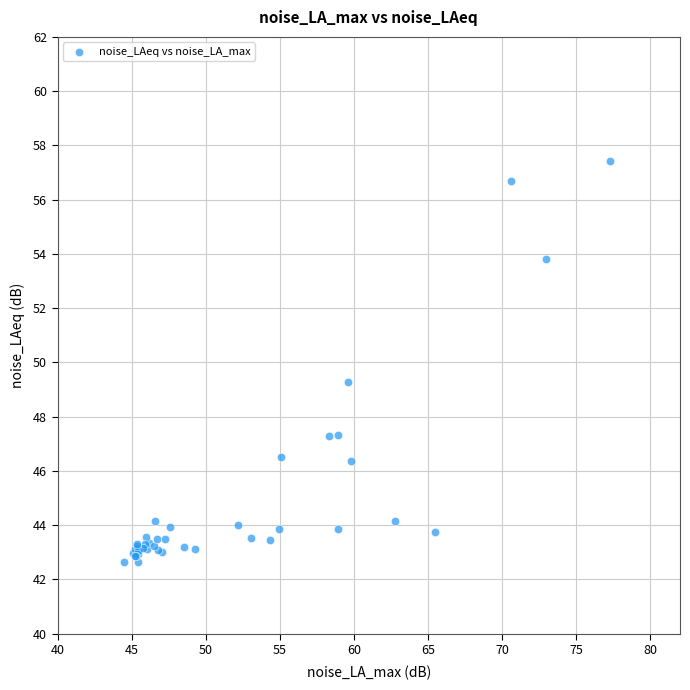

What Y value in the scatter plot is closest to 50?

49.3